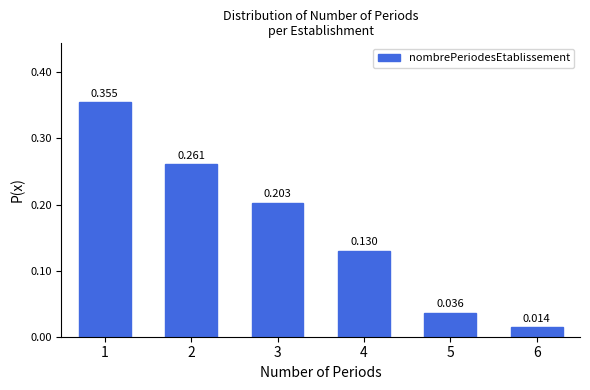

Does the chart contain any negative values?

No